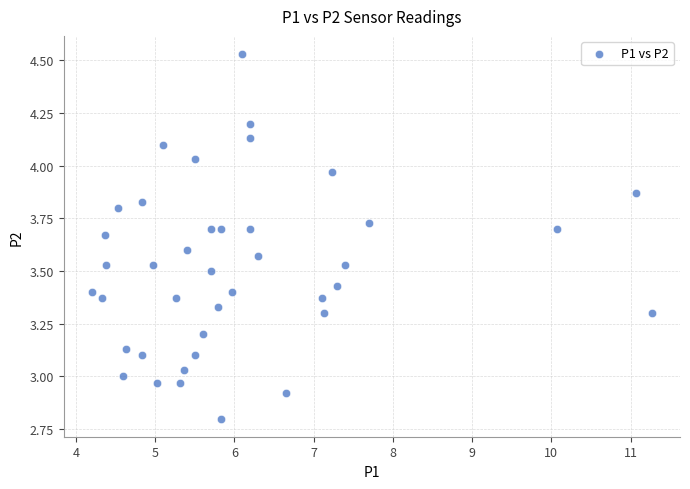

What is the range of Y values (max minus min)?

1.7